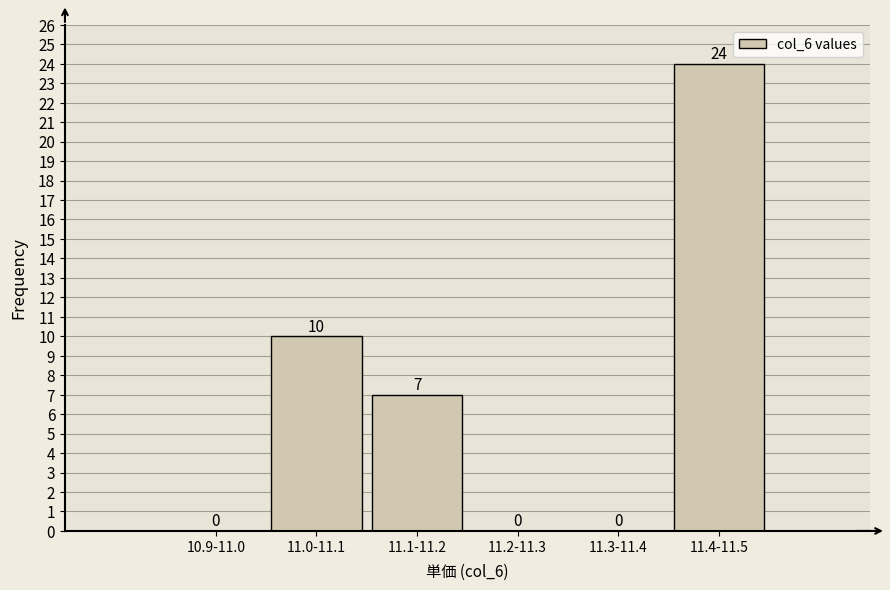

Reading left to right, what are all the values shown in this chart?

10.9-11.0=0	11.0-11.1=10	11.1-11.2=7	11.2-11.3=0	11.3-11.4=0	11.4-11.5=24